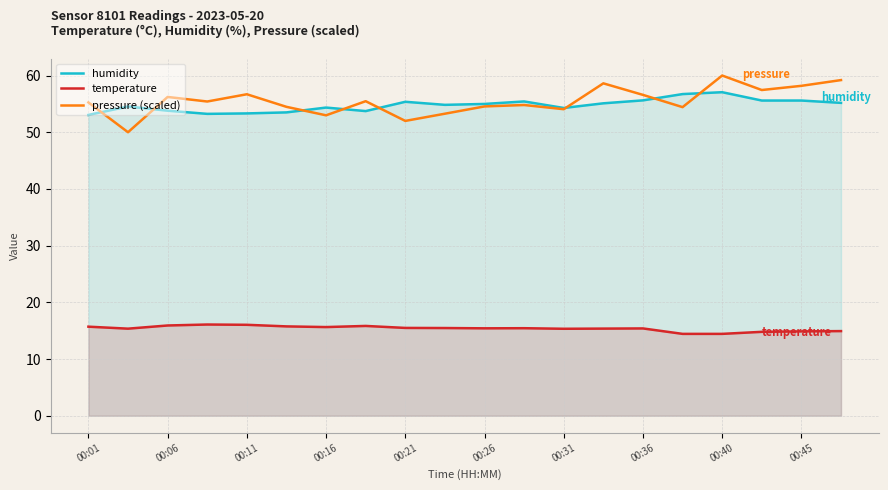

What is the lowest value of the humidity series?

53.0